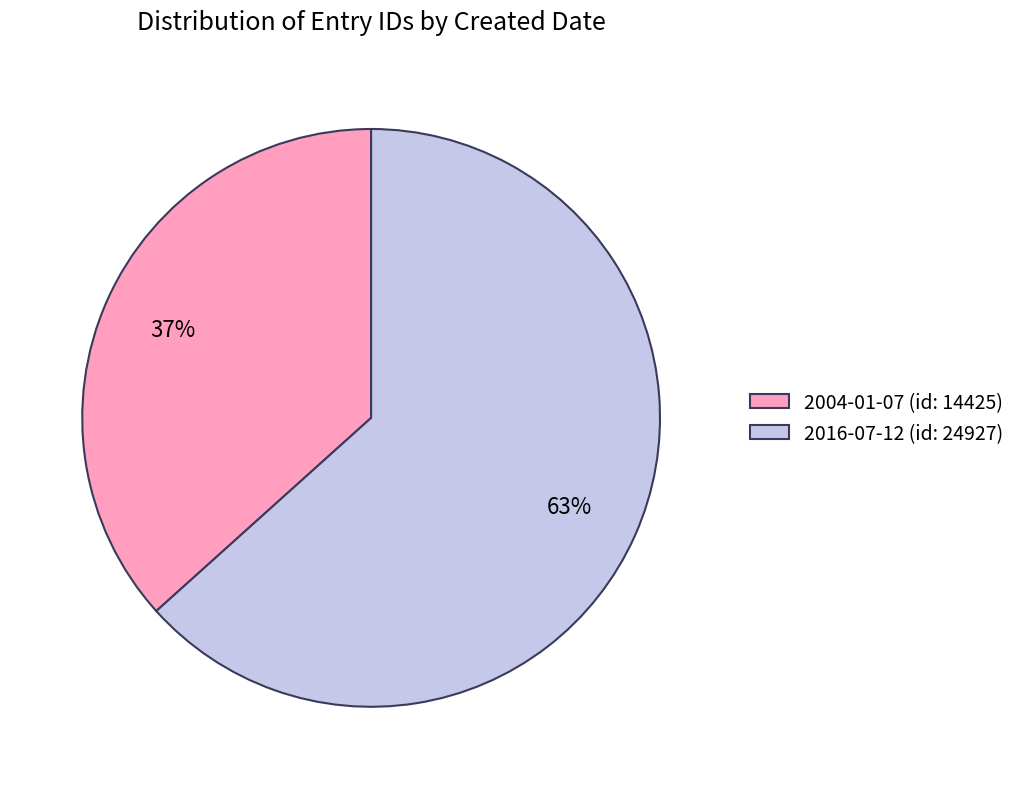

To the nearest percent, what is the average slice percentage?

50%